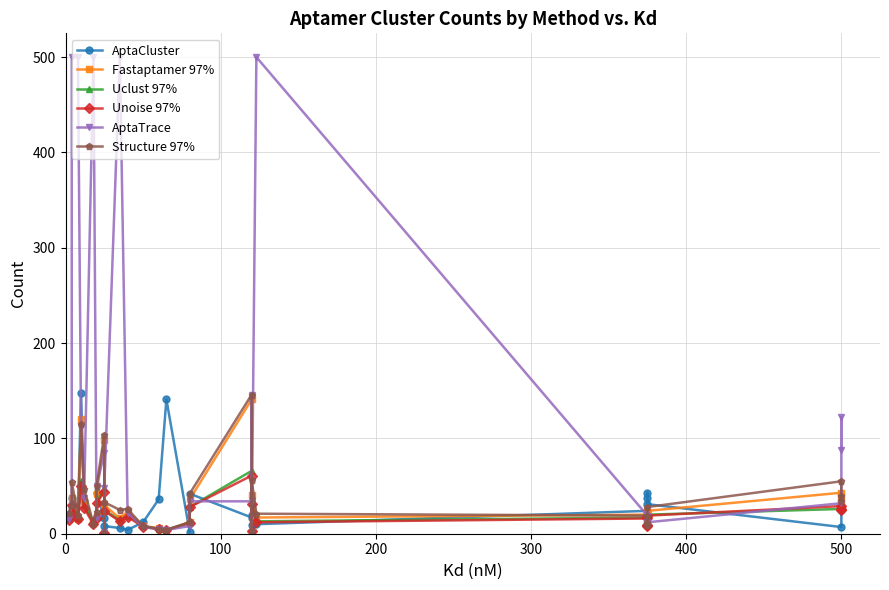

How many lines are shown in the chart?

6